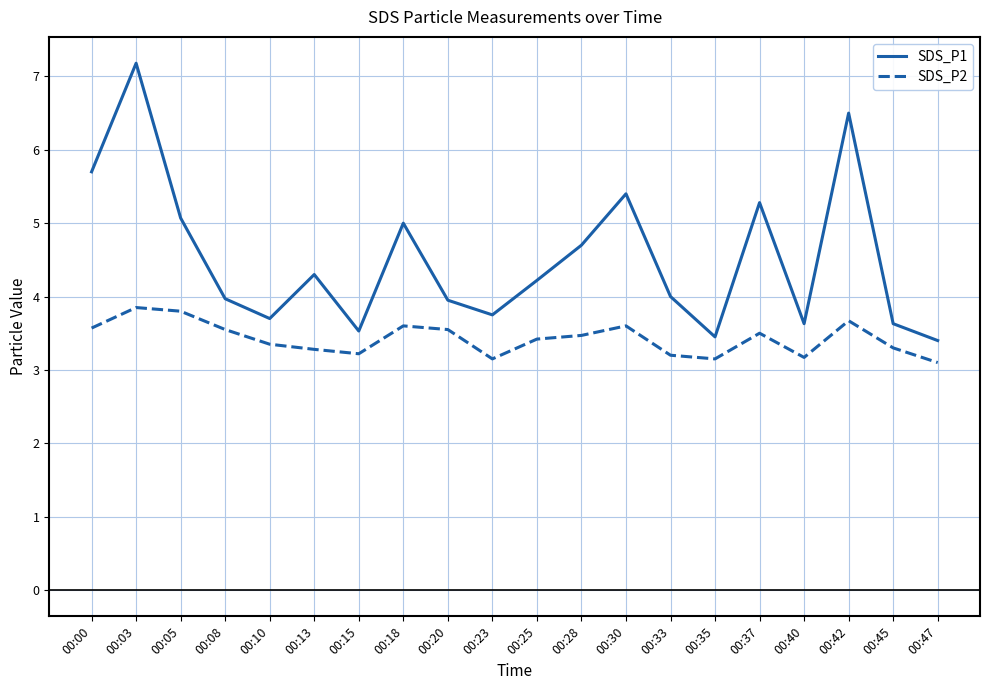

Where does the SDS_P1 series first go above 4?

00:00